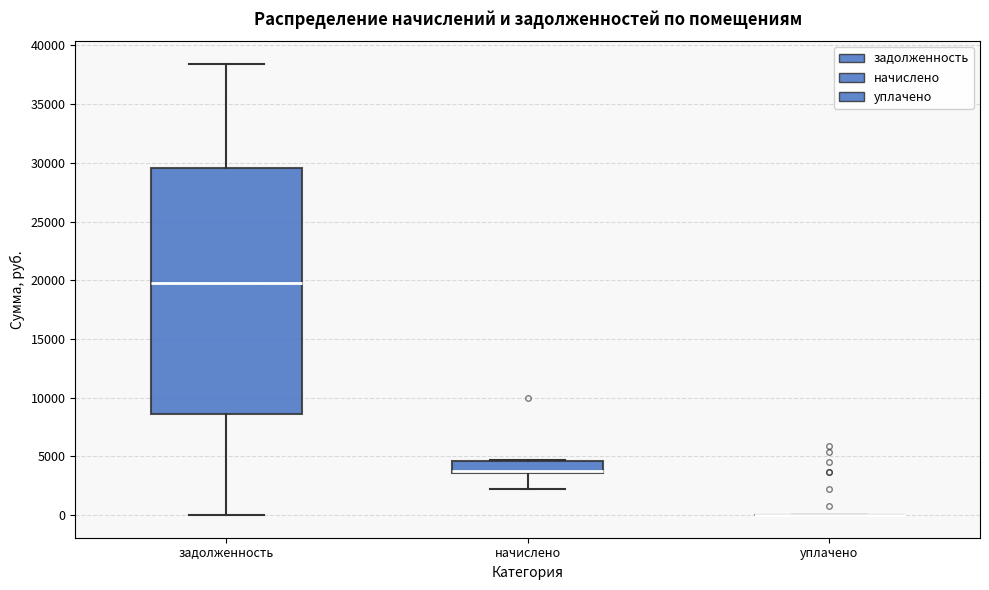

Reading left to right, transcribe this box plot: for each box, give where its median line is, the range the box spans, and where its two whiskers end, as read against the y-axis. The values are not printed on the chart, so give them approximately, as read against the axis.

задолженность: median 19500, box 8500 to 29500, whiskers 0 to 38500
начислено: median 4000, box 3500 to 4500, whiskers 2500 to 4500
уплачено: box collapsed to a line at 0, whiskers 0 to 0